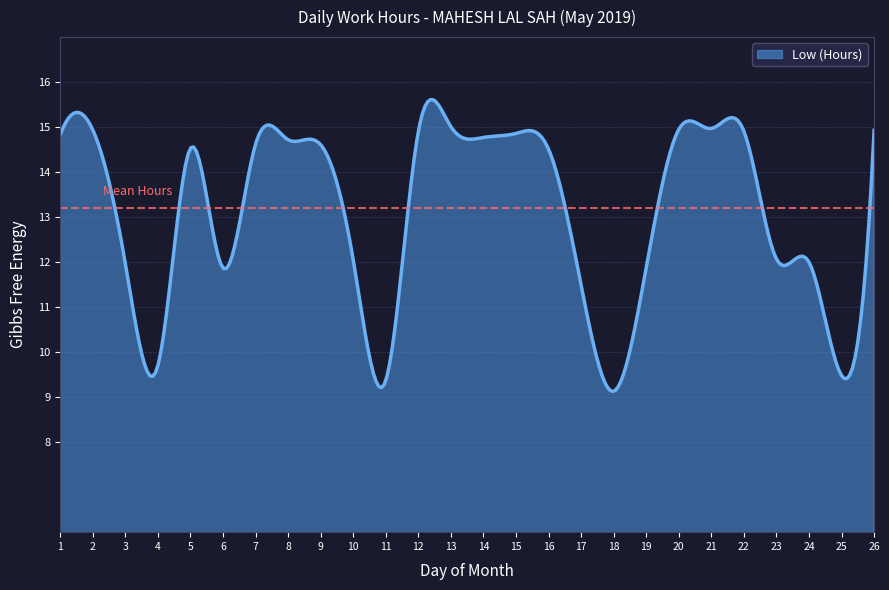

What is the difference between the maximum and minimum values?

6.5